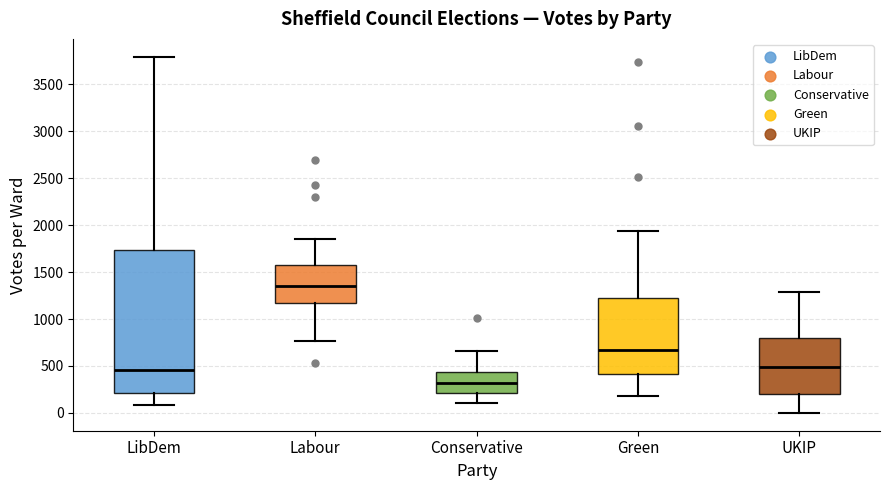

Where does the median line of the box for Green sit on the y-axis? The values are not printed on the chart, so give them approximately, as read against the axis.

650